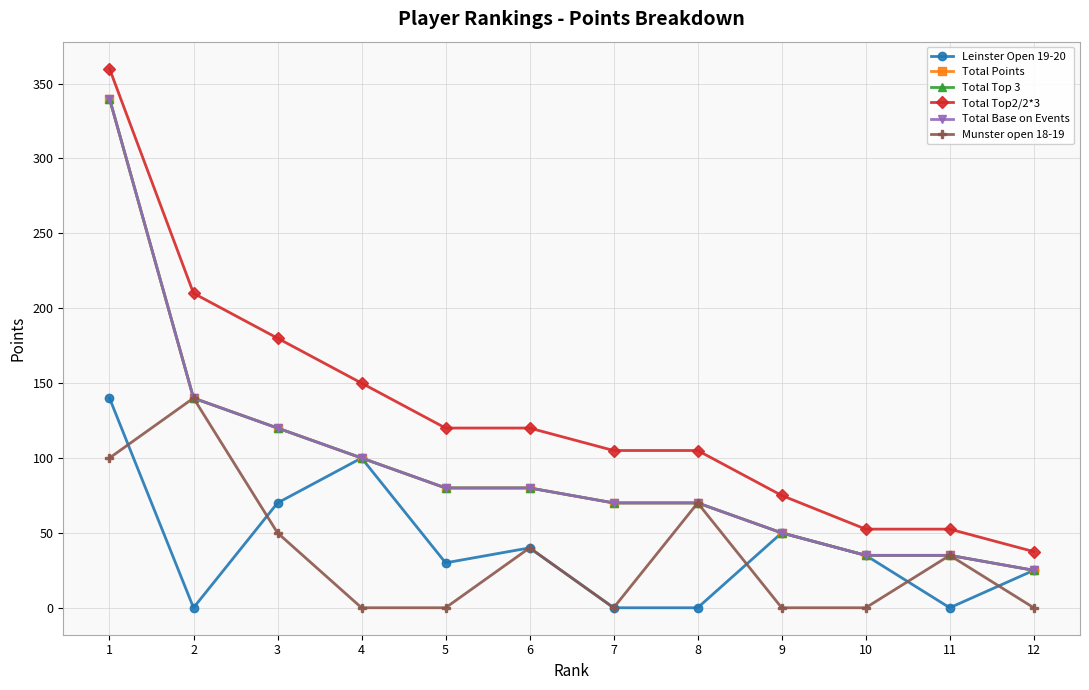

True or false: Total Base on Events and Total Top2/2*3 intersect in this chart.

False